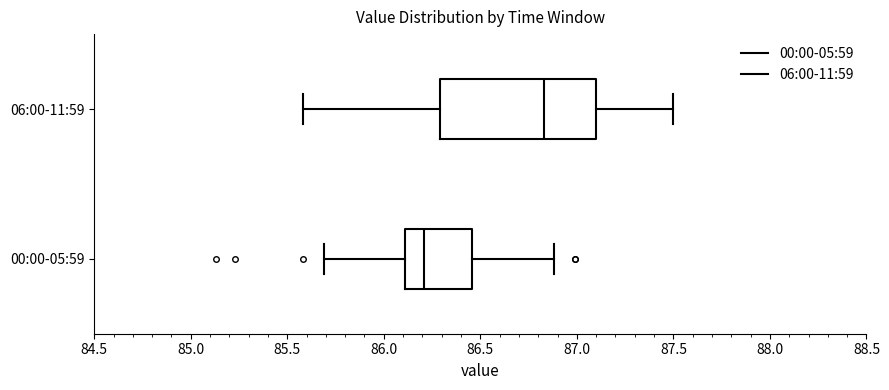

Reading bottom to top, transcribe this box plot: for each box, give where its median line is, the range the box spans, and where its two whiskers end, as read against the x-axis. The values are not printed on the chart, so give them approximately, as read against the axis.

00:00-05:59: median 86.20, box 86.10 to 86.45, whiskers 85.70 to 86.90
06:00-11:59: median 86.85, box 86.30 to 87.10, whiskers 85.60 to 87.50